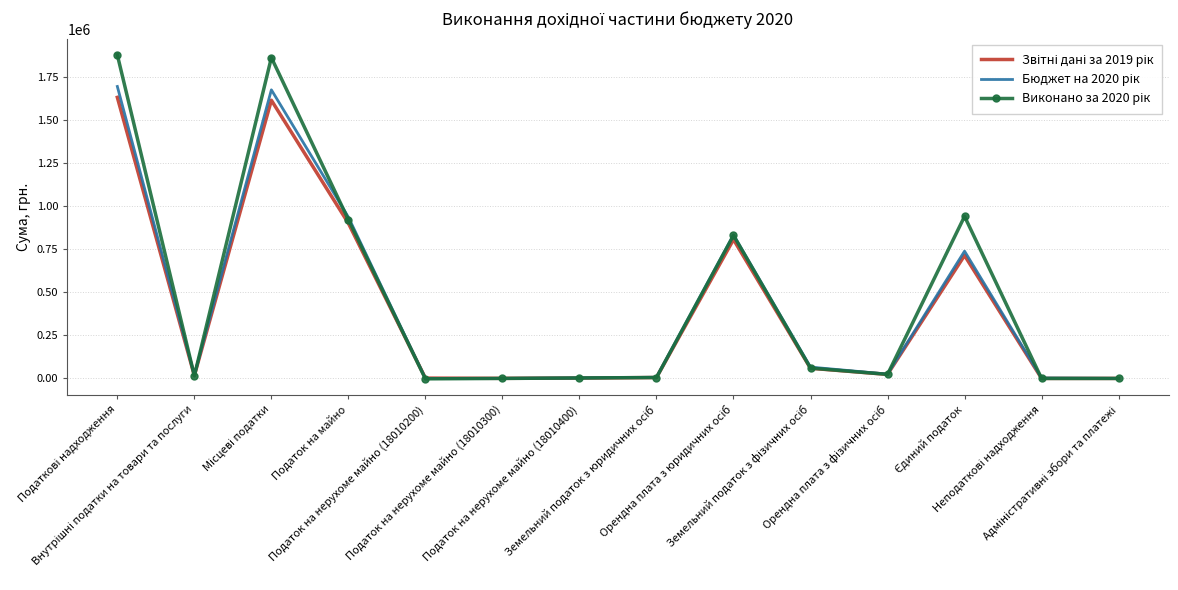

What is the maximum value shown in the chart?

1880745